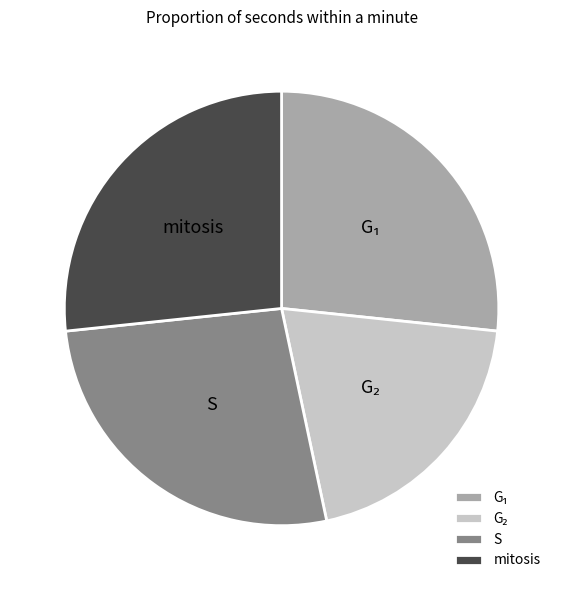

The mitosis slice represents 19% of the pie. True or false?

False